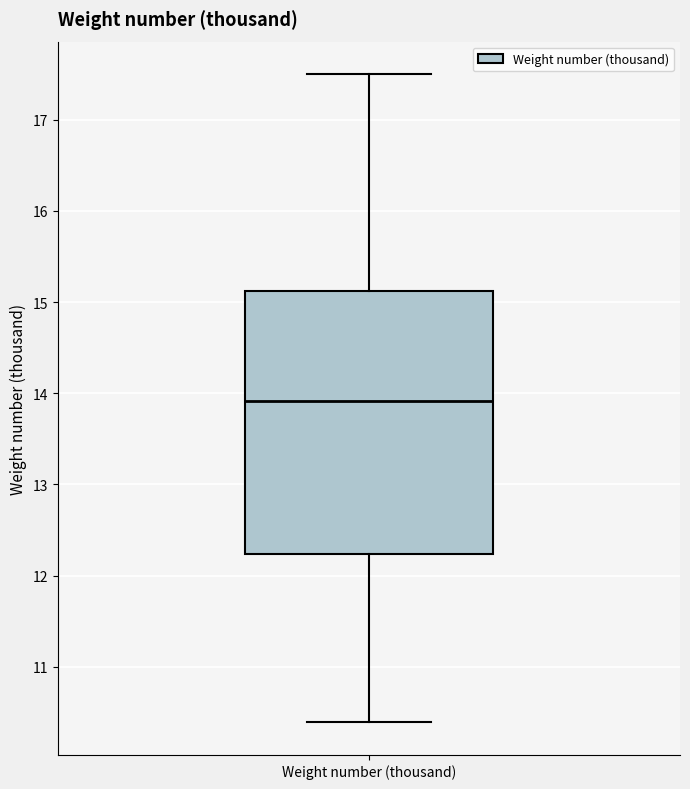

Transcribe this box plot: give where the median line is, the range the box spans, and where the two whiskers end, as read against the y-axis. The values are not printed on the chart, so give them approximately, as read against the axis.

median 13.9, box 12.2 to 15.1, whiskers 10.4 to 17.5